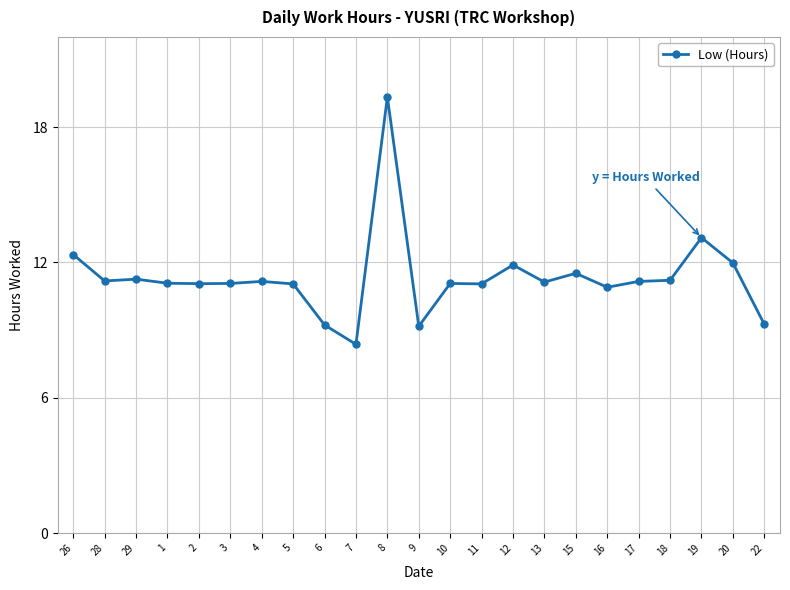

How many data points does each series have?

23